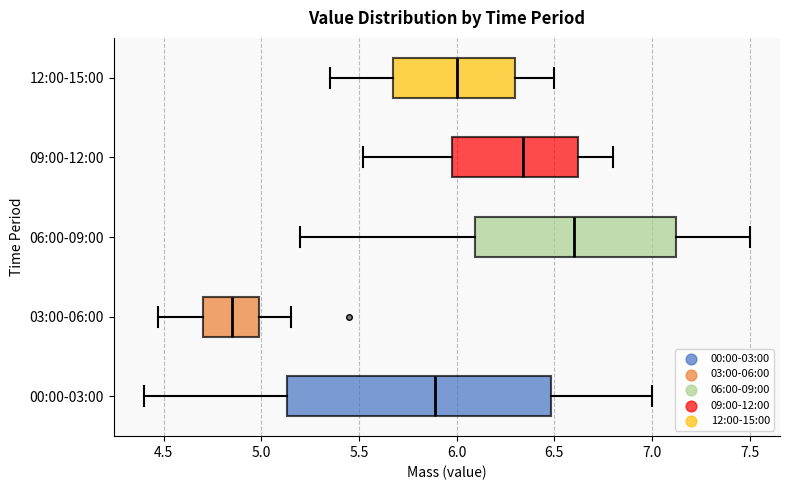

Reading bottom to top, read every box against the x-axis: the position of its median line, the range the box covers, and the ends of its whiskers. The values are not printed on the chart, so give them approximately, as read against the axis.

00:00-03:00: median 5.90, box 5.15 to 6.50, whiskers 4.40 to 7.00
03:00-06:00: median 4.85, box 4.70 to 5.00, whiskers 4.45 to 5.15
06:00-09:00: median 6.60, box 6.10 to 7.15, whiskers 5.20 to 7.50
09:00-12:00: median 6.35, box 6.00 to 6.60, whiskers 5.50 to 6.80
12:00-15:00: median 6.00, box 5.65 to 6.30, whiskers 5.35 to 6.50